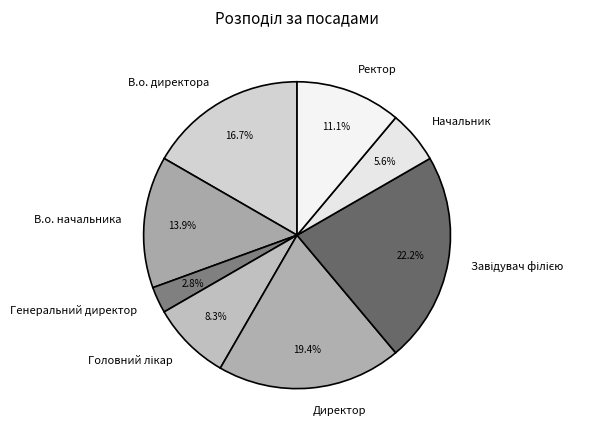

What percentage is NOT represented by Начальник?

94.4%